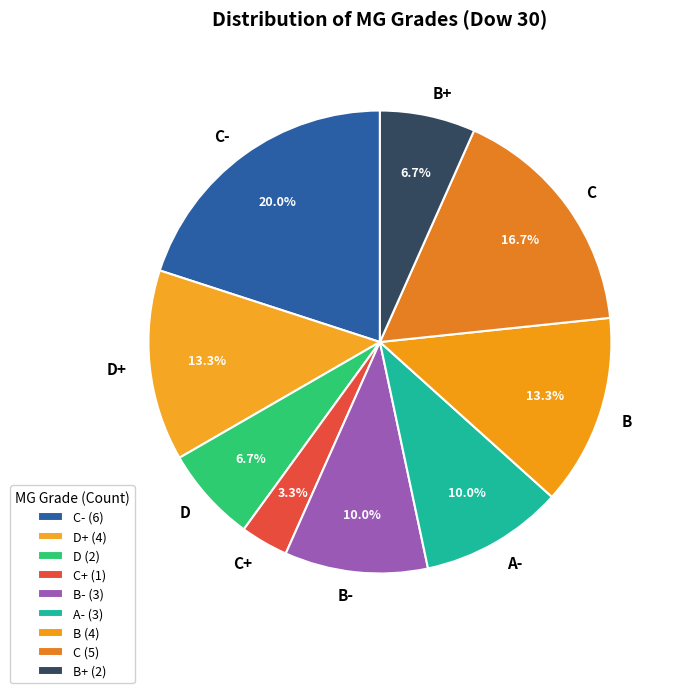

Approximately how many times larger is the value at C compared to D+?

1.3